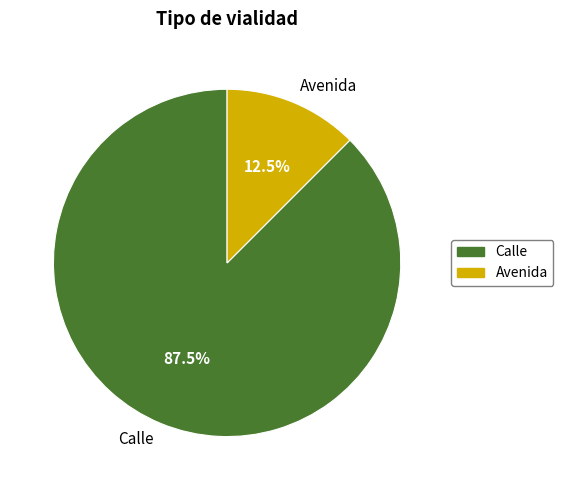

What is the total percentage of Avenida and Calle?

100.0%